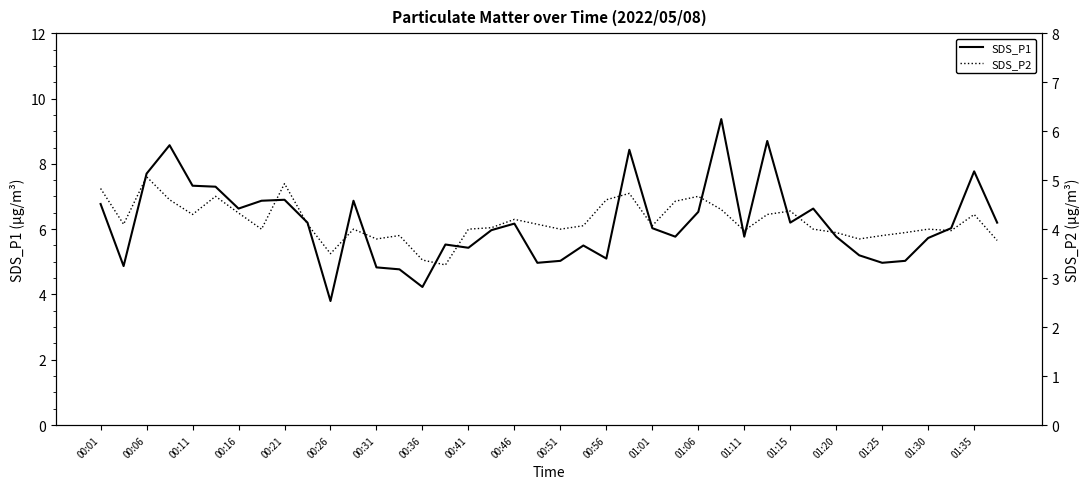

Rank the series by their average value, from highest to lowest.

SDS_P1, SDS_P2